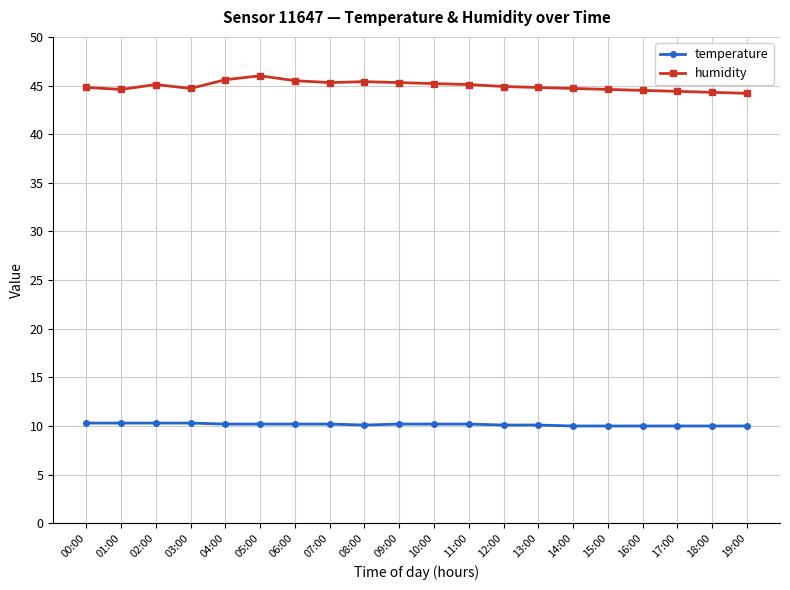

True or false: humidity has more than 1 interior local peaks.

True